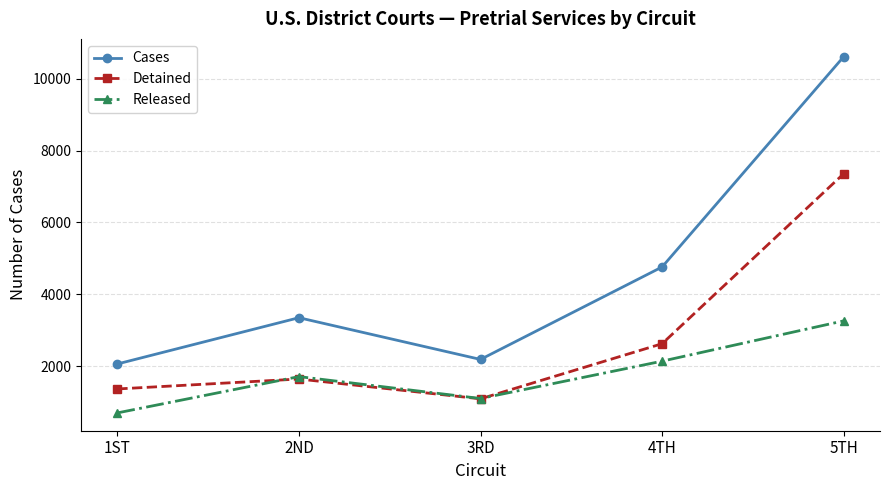

Where is the first local minimum for Detained?

3RD